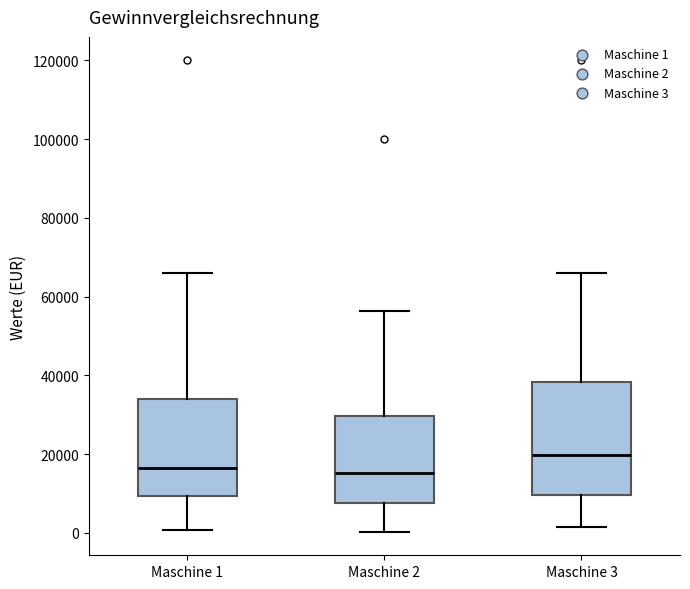

Where does the upper whisker of the box for Maschine 1 end on the y-axis? The values are not printed on the chart, so give them approximately, as read against the axis.

66000